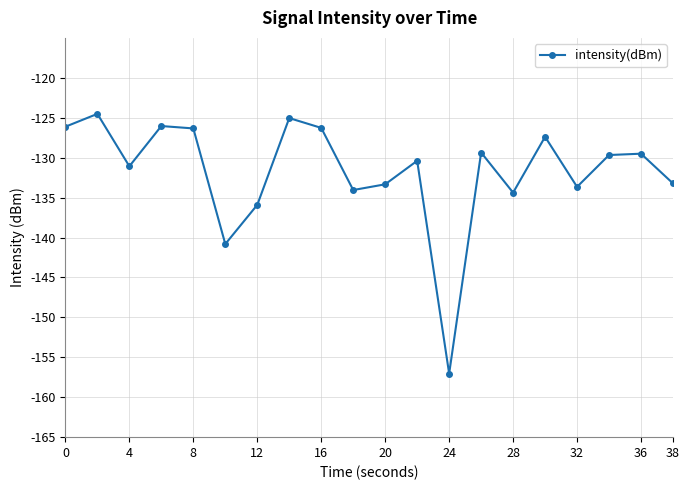

How many interior local valleys (lower than both neighbors) does the data have?

6